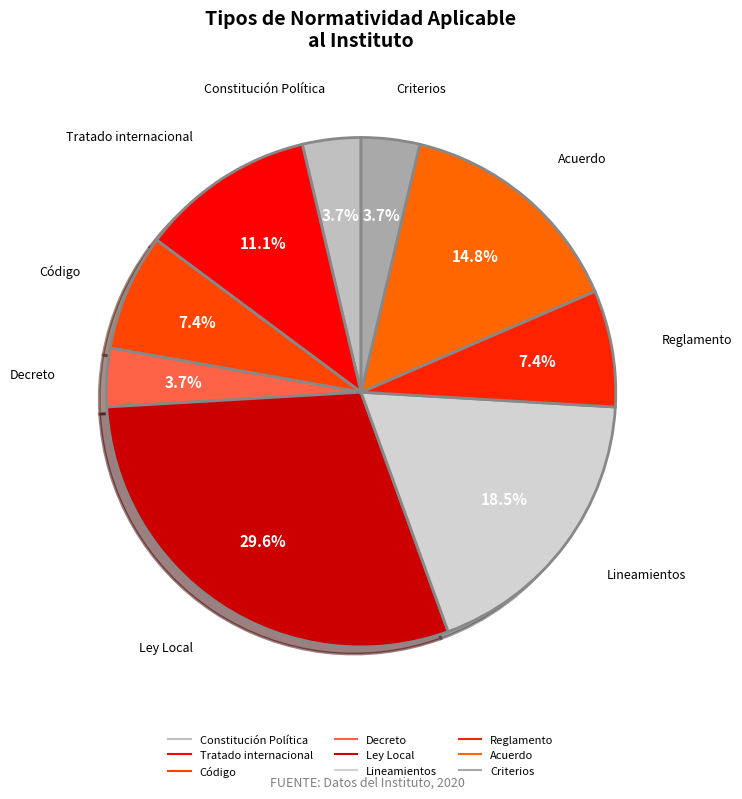

Does Constitución Política represent more than half of the total?

No